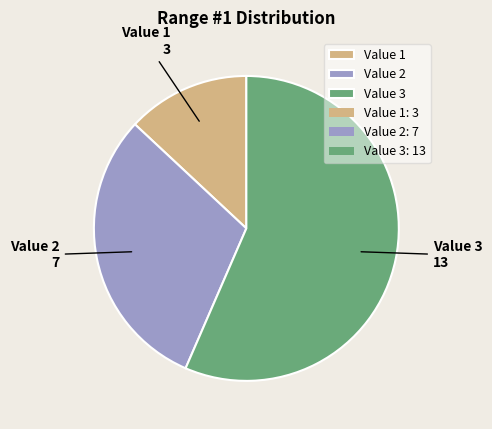

Is there any slice that represents more than half of the pie?

Yes